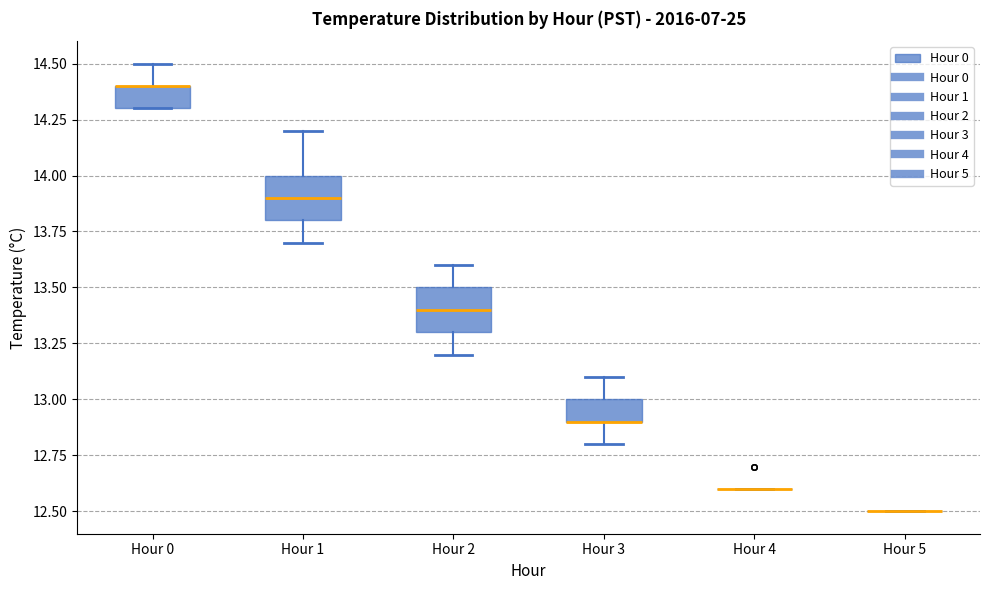

Where is the upper edge of the box for Hour 3 on the y-axis? The values are not printed on the chart, so give them approximately, as read against the axis.

13.0